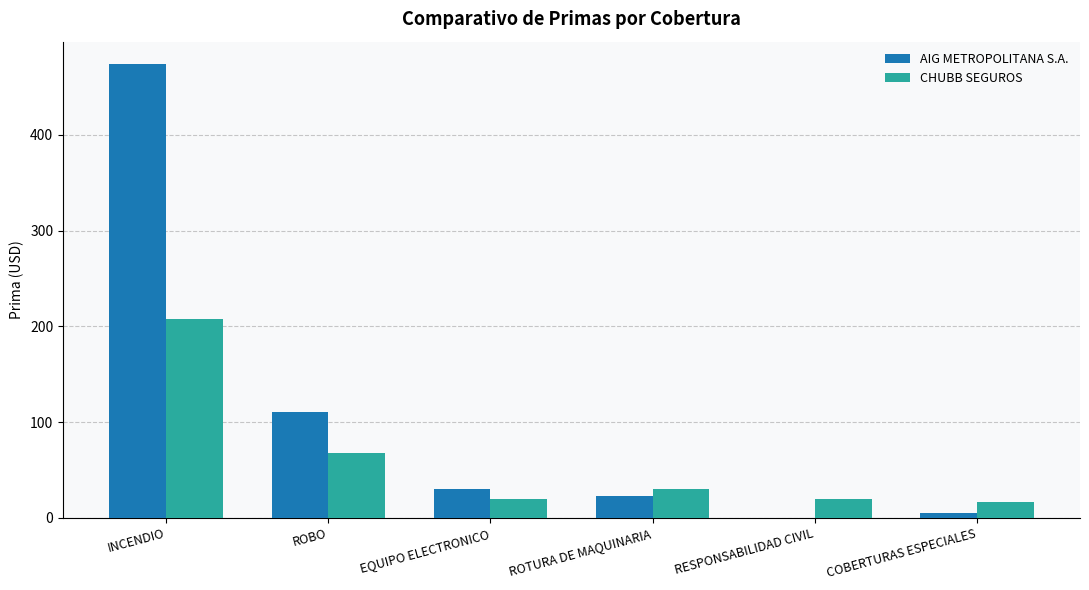

What are all the series names shown in the legend?

AIG METROPOLITANA S.A., CHUBB SEGUROS